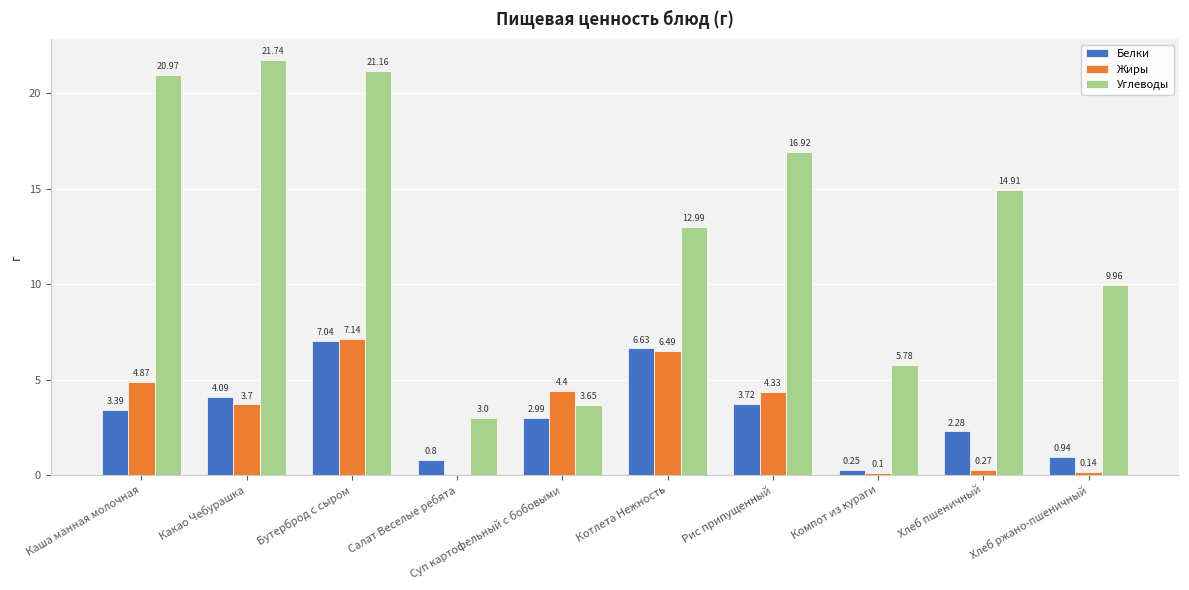

At which label does Углеводы reach its peak?

Какао Чебурашка